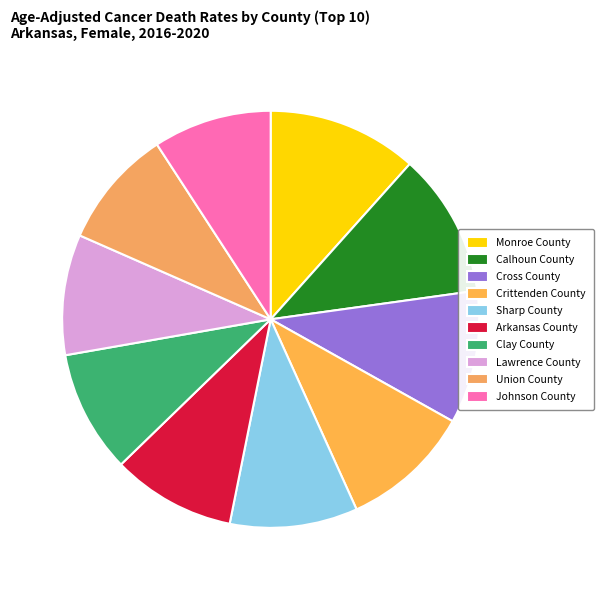

How many segments does this pie chart have?

10